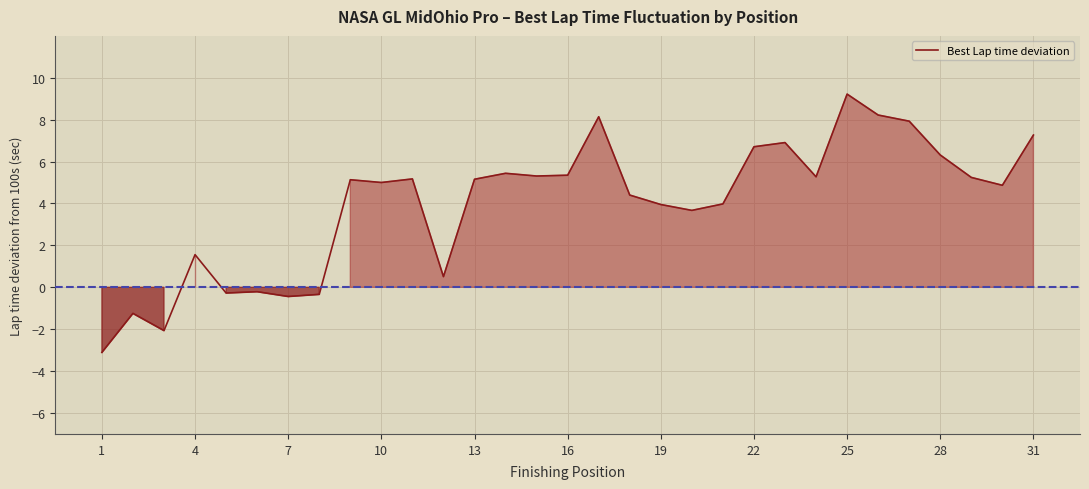

What is the minimum value shown in the chart?

-3.1